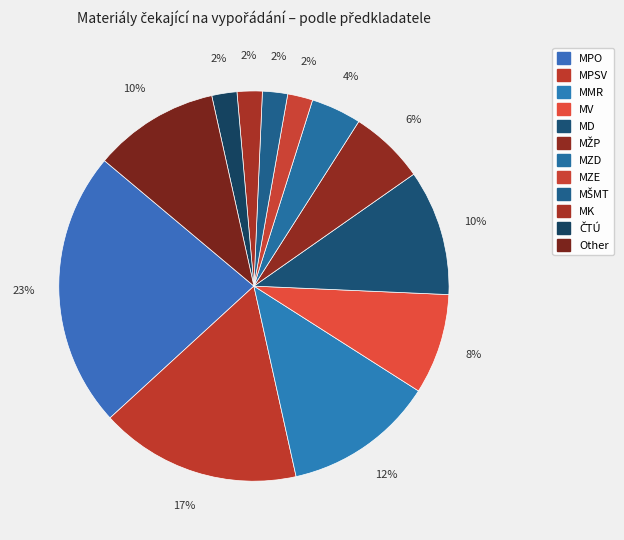

Count the number of slices in the pie.

12